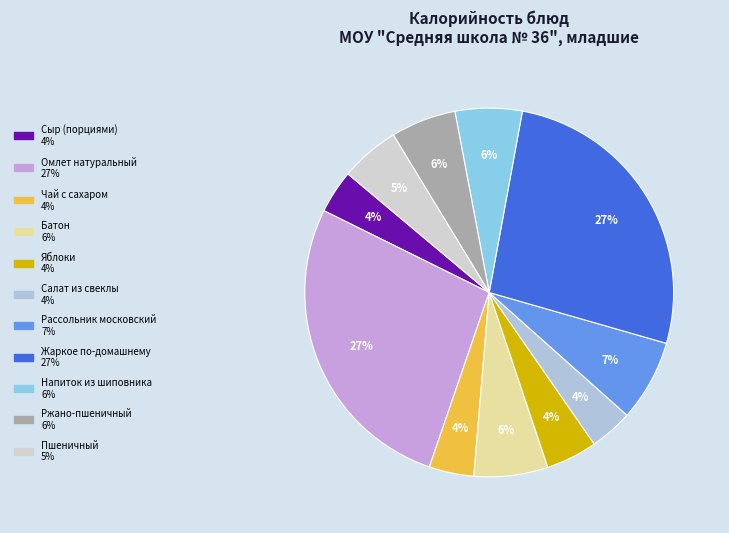

Combined, do Батон and Рассольник московский account for over 50%?

No